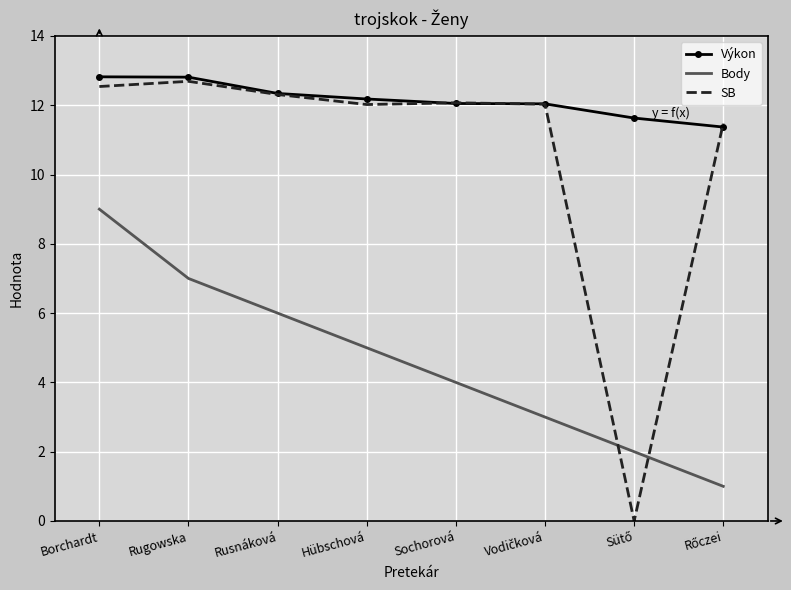

What is the total value across all series at Borchardt?

34.4